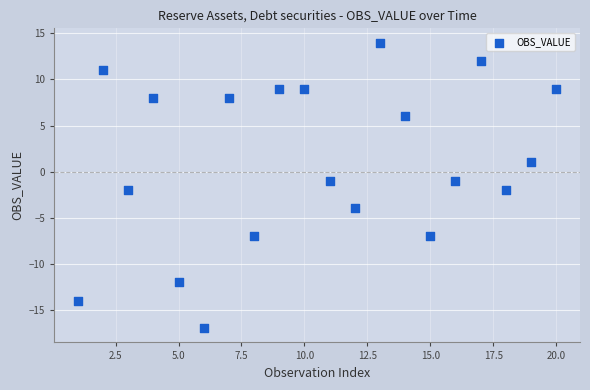

What is the range of Y values (max minus min)?

31